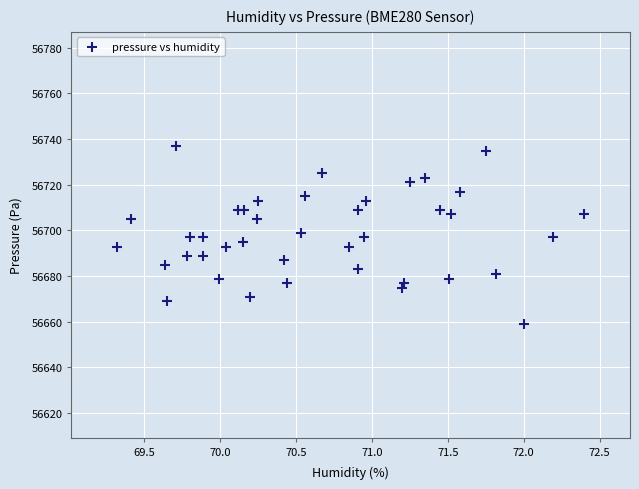

What is the range of Y values (max minus min)?

78.1